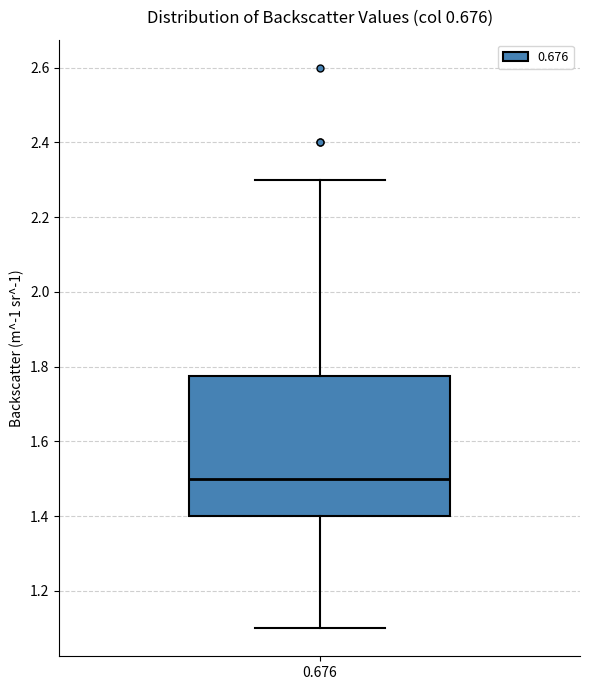

Where is the lower edge of the box at x = 0.676 on the y-axis? The values are not printed on the chart, so give them approximately, as read against the axis.

1.40